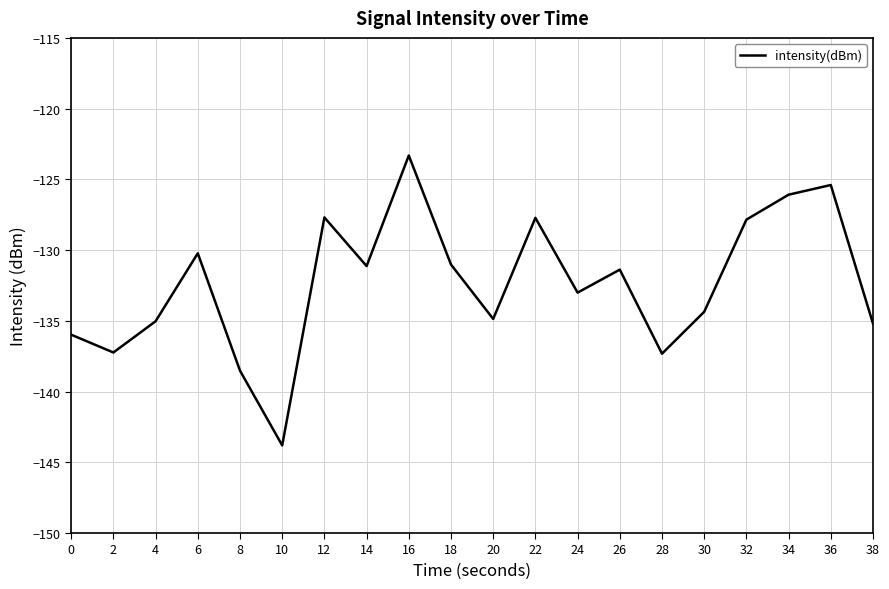

At which category does the chart reach its minimum across all series?

10